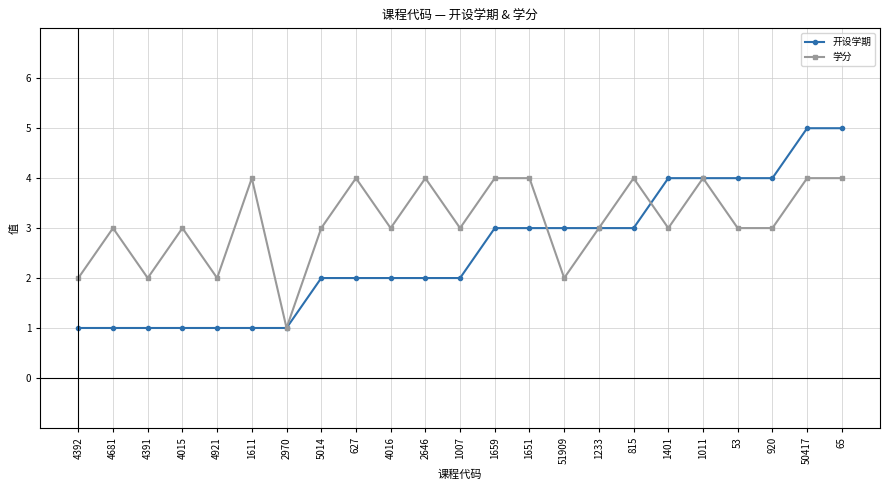

How many series are shown in this chart?

2